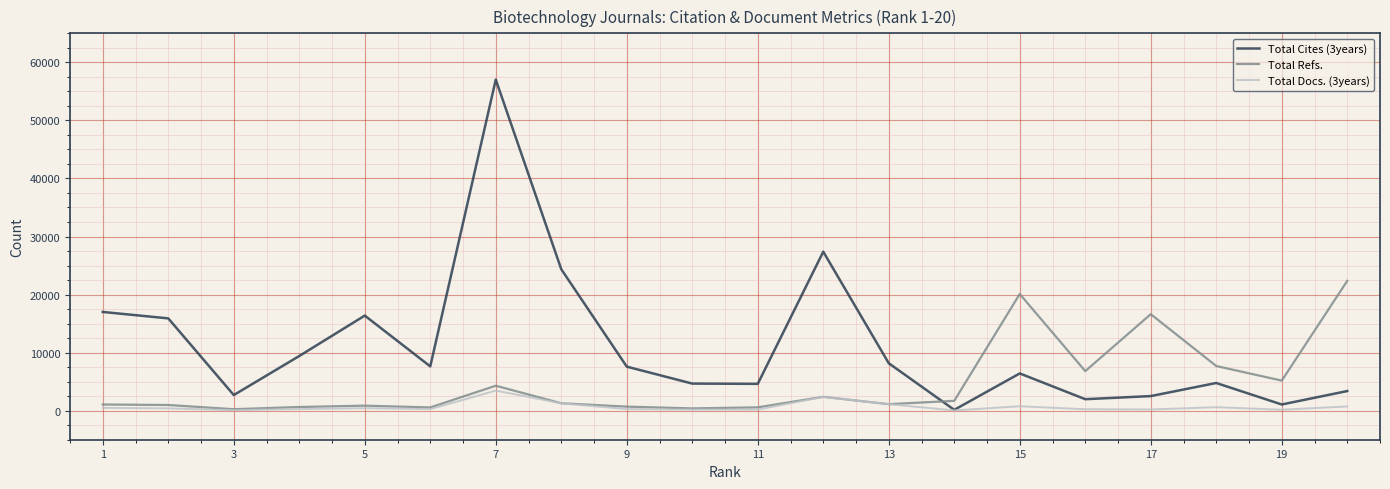

List the series in order of their peak value, lowest first.

Total Docs. (3years), Total Refs., Total Cites (3years)